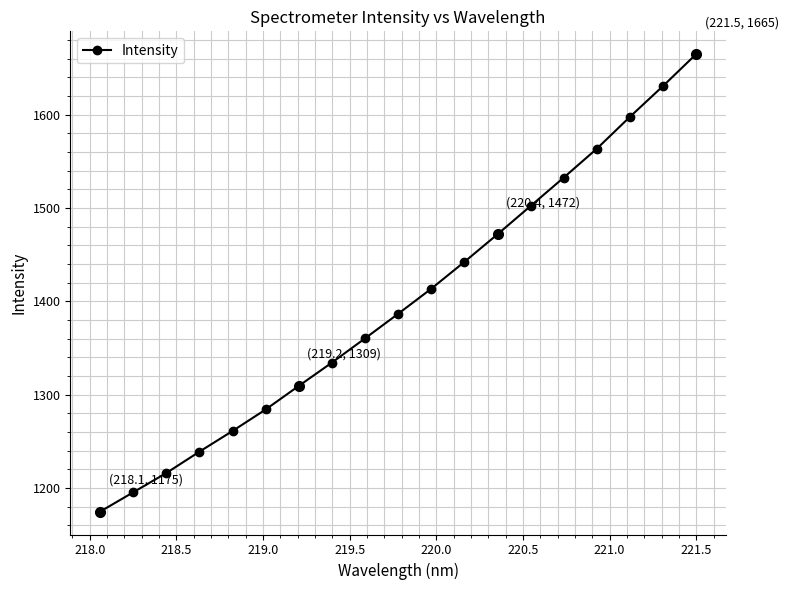

What is the minimum value shown in the chart?

1174.6